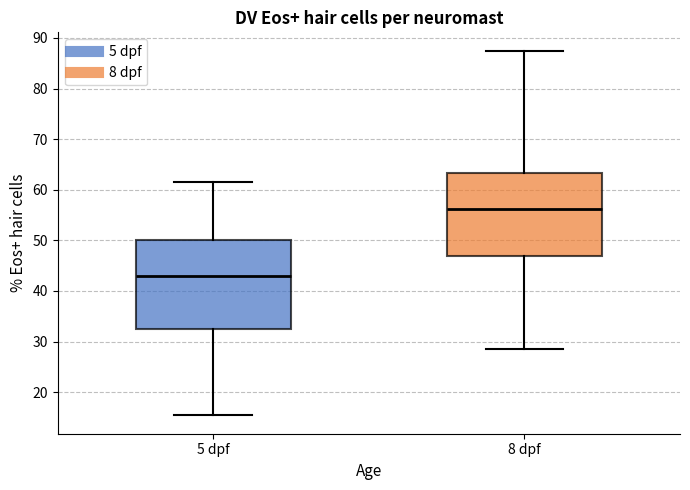

Reading left to right, read every box against the y-axis: the position of its median line, the range the box covers, and the ends of its whiskers. The values are not printed on the chart, so give them approximately, as read against the axis.

5 dpf: median 43, box 32 to 50, whiskers 15 to 62
8 dpf: median 56, box 47 to 63, whiskers 29 to 88